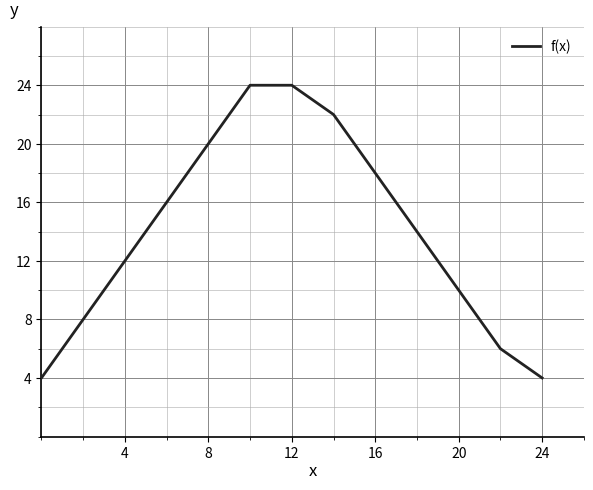

Reading right to left, transcribe all the data shown in this chart.

4	6	10	14	18	22	24	24	20	16	12	8	4